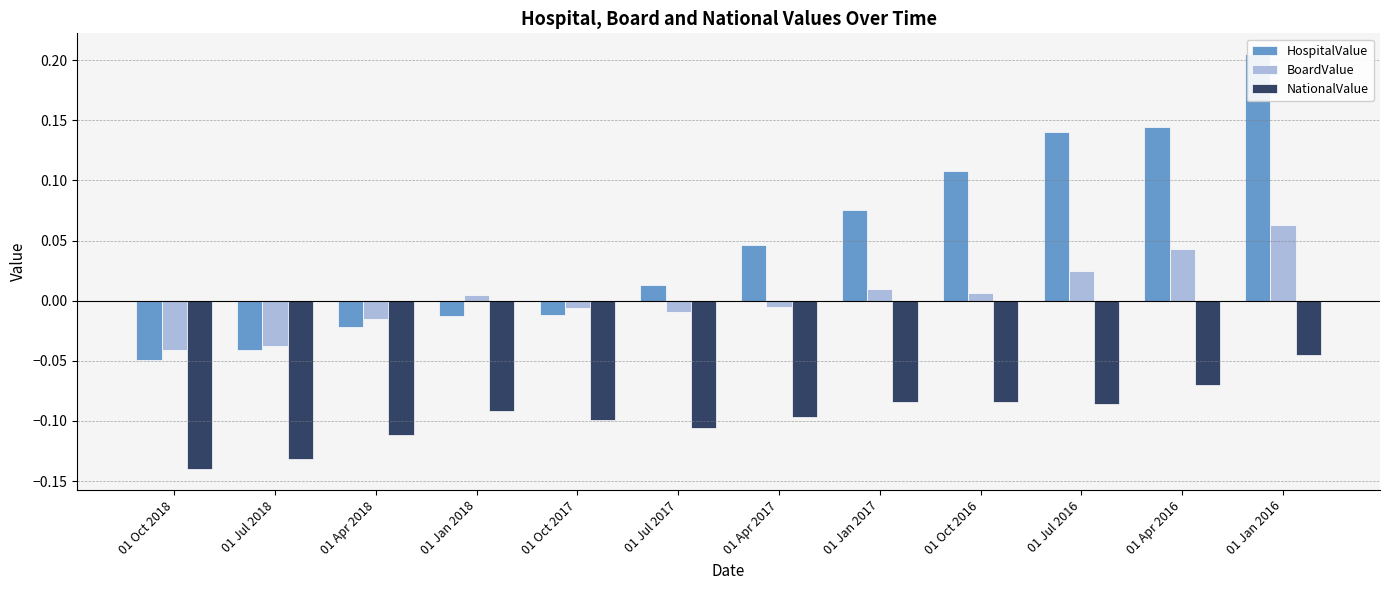

Reading left to right, transcribe all the data shown in this chart.

HospitalValue: 01 Oct 2018=-0.0	01 Jul 2018=-0.0	01 Apr 2018=-0.0	01 Jan 2018=-0.0	01 Oct 2017=-0.0	01 Jul 2017=0.0	01 Apr 2017=0.0	01 Jan 2017=0.1	01 Oct 2016=0.1	01 Jul 2016=0.1	01 Apr 2016=0.1	01 Jan 2016=0.2
BoardValue: 01 Oct 2018=-0.0	01 Jul 2018=-0.0	01 Apr 2018=-0.0	01 Jan 2018=0.0	01 Oct 2017=-0.0	01 Jul 2017=-0.0	01 Apr 2017=-0.0	01 Jan 2017=0.0	01 Oct 2016=0.0	01 Jul 2016=0.0	01 Apr 2016=0.0	01 Jan 2016=0.1
NationalValue: 01 Oct 2018=-0.1	01 Jul 2018=-0.1	01 Apr 2018=-0.1	01 Jan 2018=-0.1	01 Oct 2017=-0.1	01 Jul 2017=-0.1	01 Apr 2017=-0.1	01 Jan 2017=-0.1	01 Oct 2016=-0.1	01 Jul 2016=-0.1	01 Apr 2016=-0.1	01 Jan 2016=-0.0